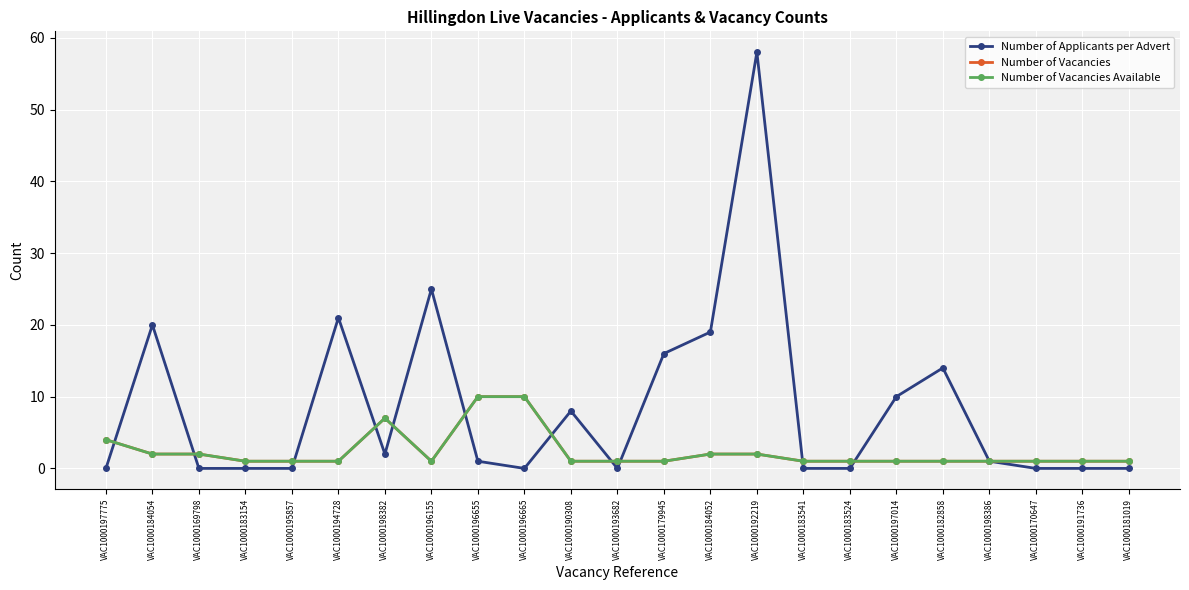

What is the highest value of the Number of Vacancies series?

10